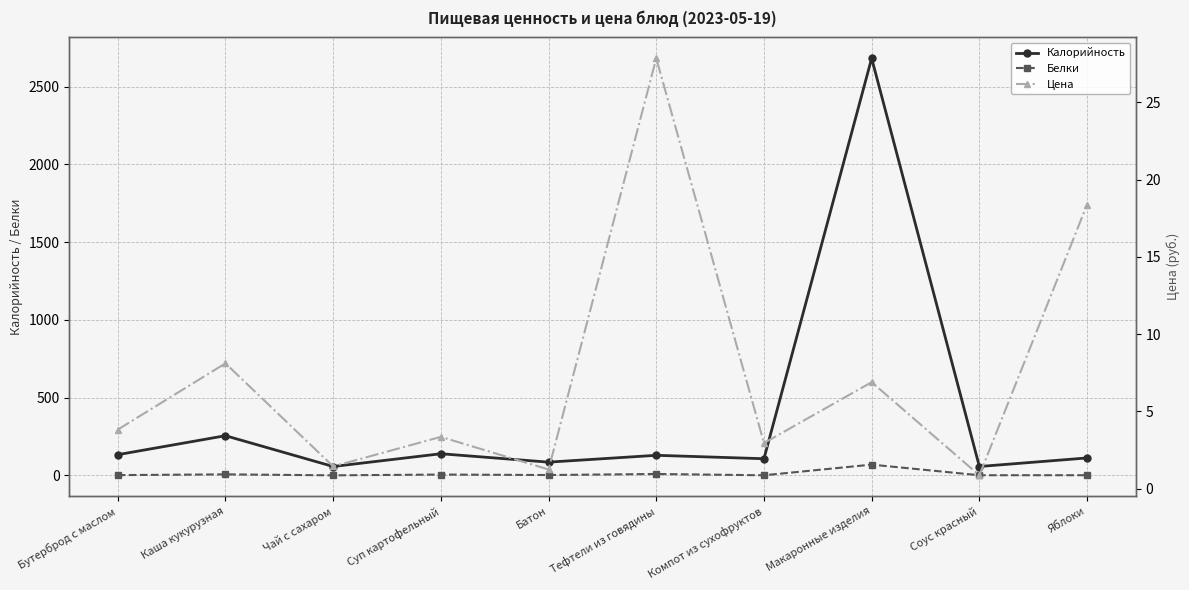

What are all the series names shown in the legend?

Калорийность, Белки, Цена